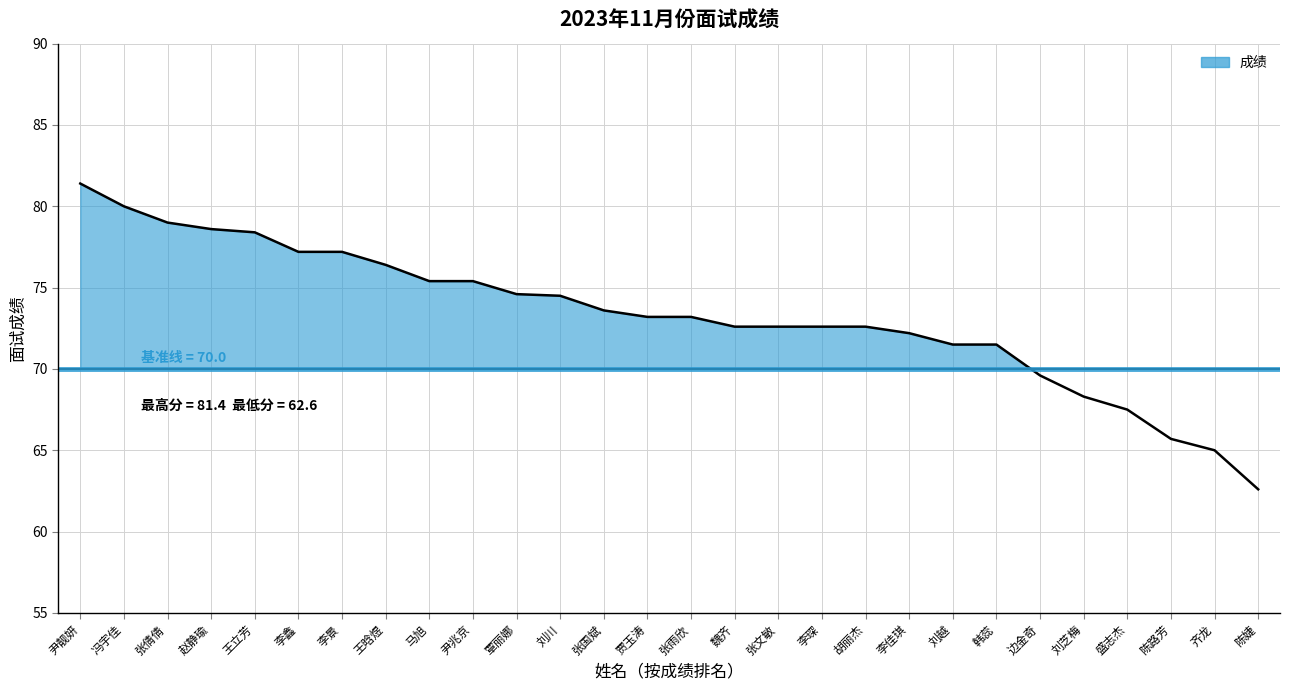

What is the difference between the values at 冯宇佳 and 刘川?

5.5